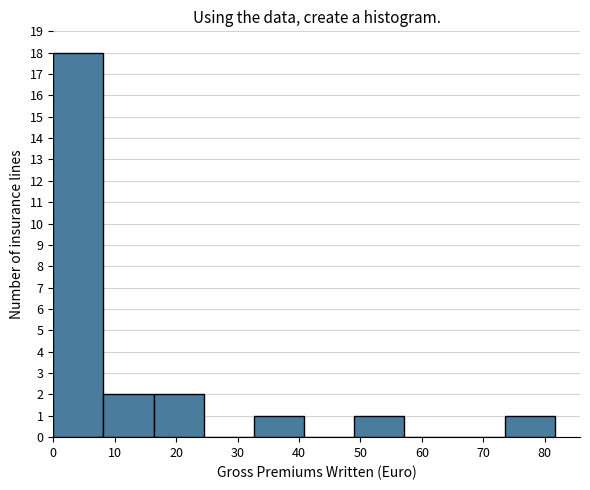

Reading left to right, transcribe this chart: for each bar, give the range it covers on the x-axis and its height. Neither the bar edges nor the heights are printed on the chart, so give them approximately, as read against the axes.

0 to 8: 18
8 to 16: 2
16 to 24: 2
24 to 33: 0
33 to 41: 1
41 to 49: 0
49 to 57: 1
57 to 65: 0
65 to 73: 0
73 to 82: 1